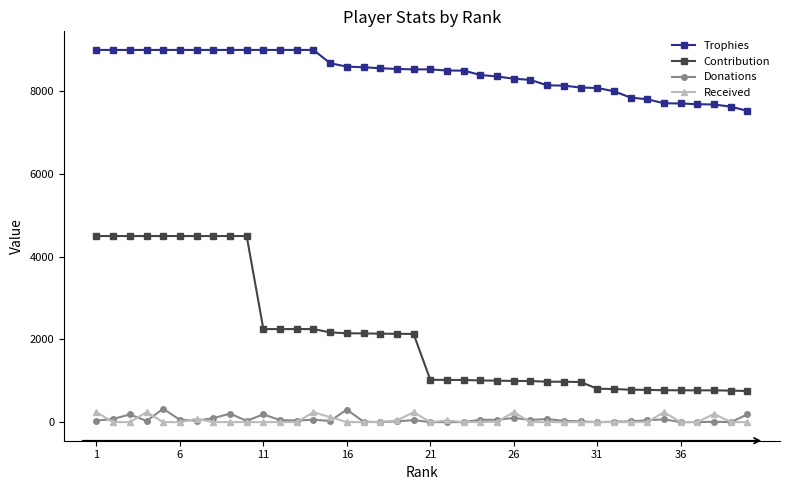

True or false: Donations has more than 1 points higher than both neighbors.

True